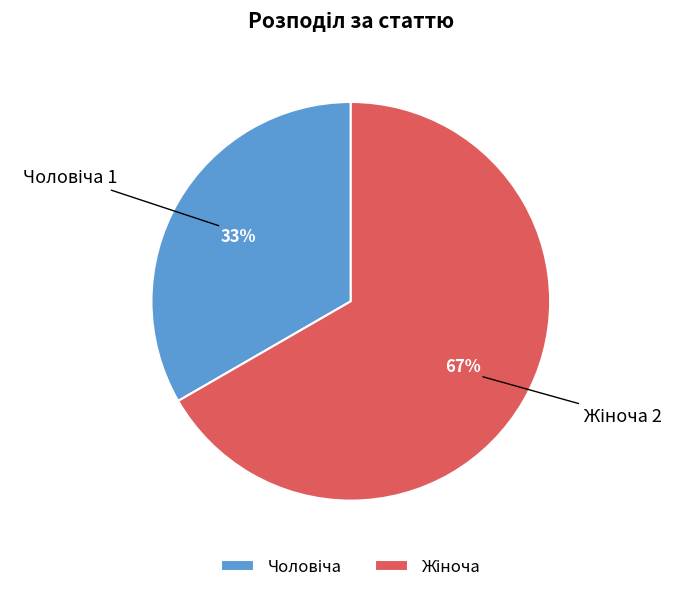

To the nearest percent, what is the average slice percentage?

50%